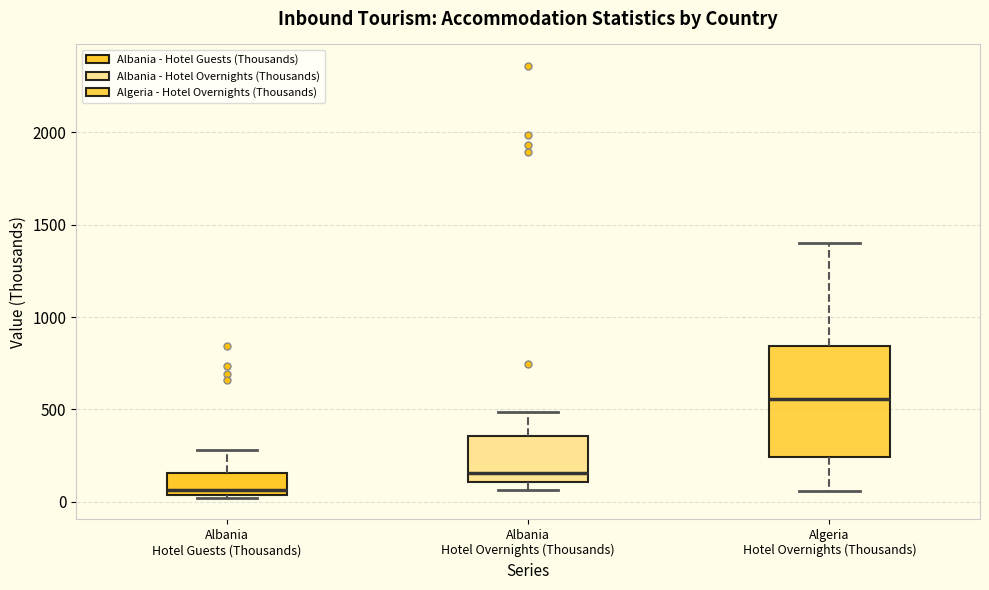

Reading left to right, read every box against the y-axis: the position of its median line, the range the box covers, and the ends of its whiskers. The values are not printed on the chart, so give them approximately, as read against the axis.

Albania Hotel Guests (Thousands): median 50 (just above the box's lower edge), box 50 to 150, whiskers 0 to 300
Albania Hotel Overnights (Thousands): median 150, box 100 to 350, whiskers 50 to 500
Algeria Hotel Overnights (Thousands): median 550, box 250 to 850, whiskers 50 to 1400